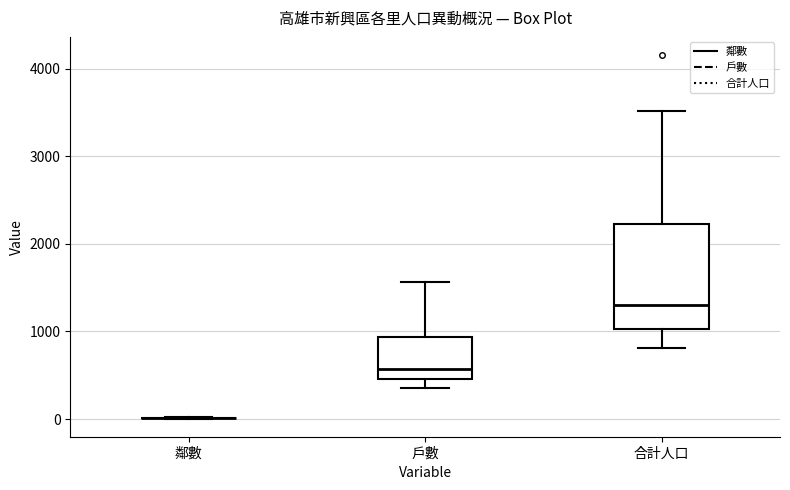

Where is the upper edge of the box for 合計人口 on the y-axis? The values are not printed on the chart, so give them approximately, as read against the axis.

2200